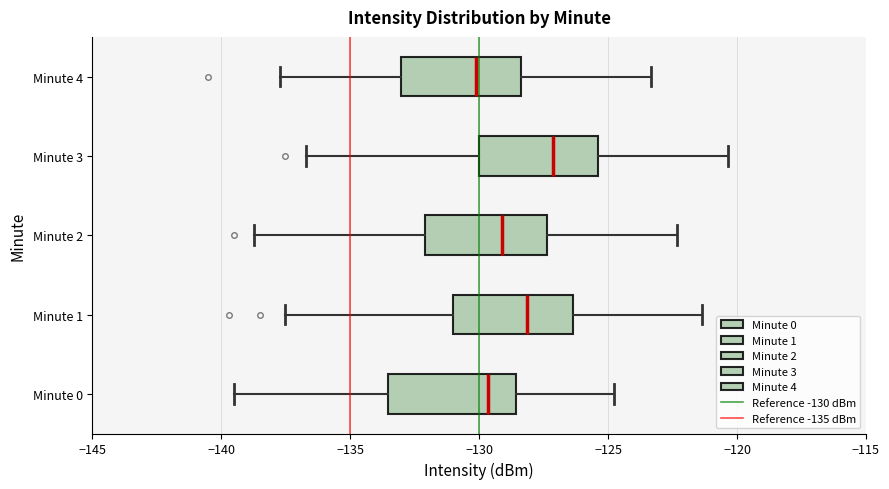

Where is the left edge of the box for Minute 4 on the x-axis? The values are not printed on the chart, so give them approximately, as read against the axis.

-133.0